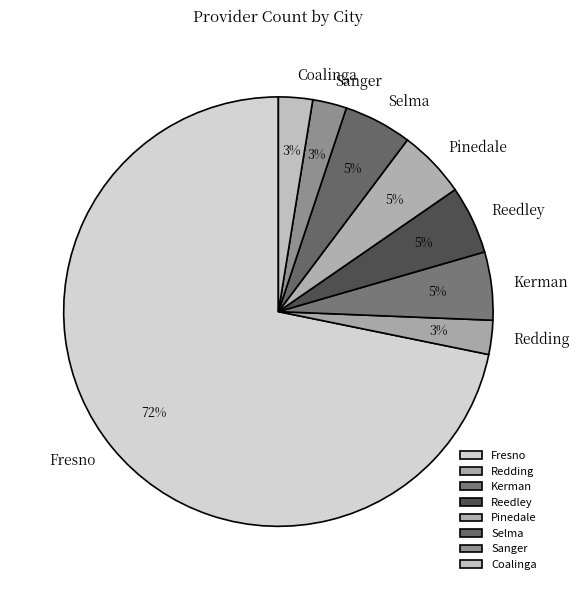

True or false: Fresno accounts for 72% of the total.

True